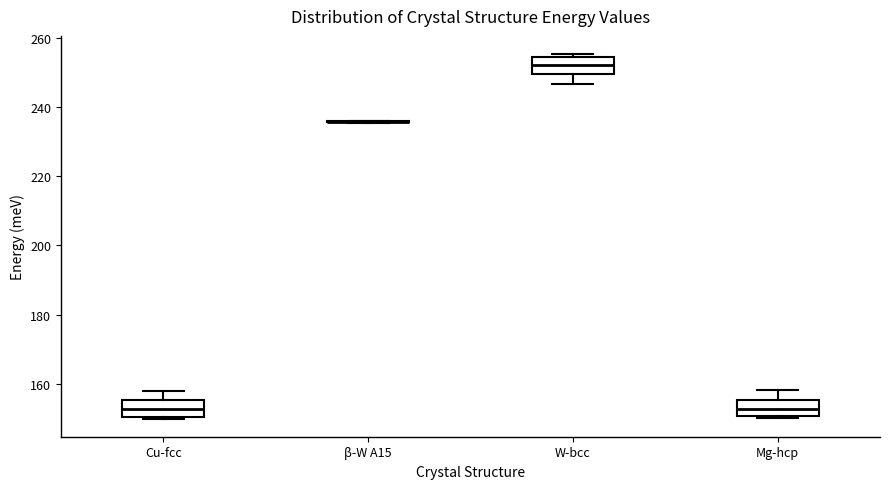

Reading left to right, read every box against the y-axis: the position of its median line, the range the box covers, and the ends of its whiskers. The values are not printed on the chart, so give them approximately, as read against the axis.

Cu-fcc: median 152, box 150 to 156, whiskers 150 to 158
β-W A15: box collapsed to a line at 236, whiskers 236 to 236
W-bcc: median 252, box 250 to 254, whiskers 246 to 256
Mg-hcp: median 152, box 150 to 156, whiskers 150 to 158